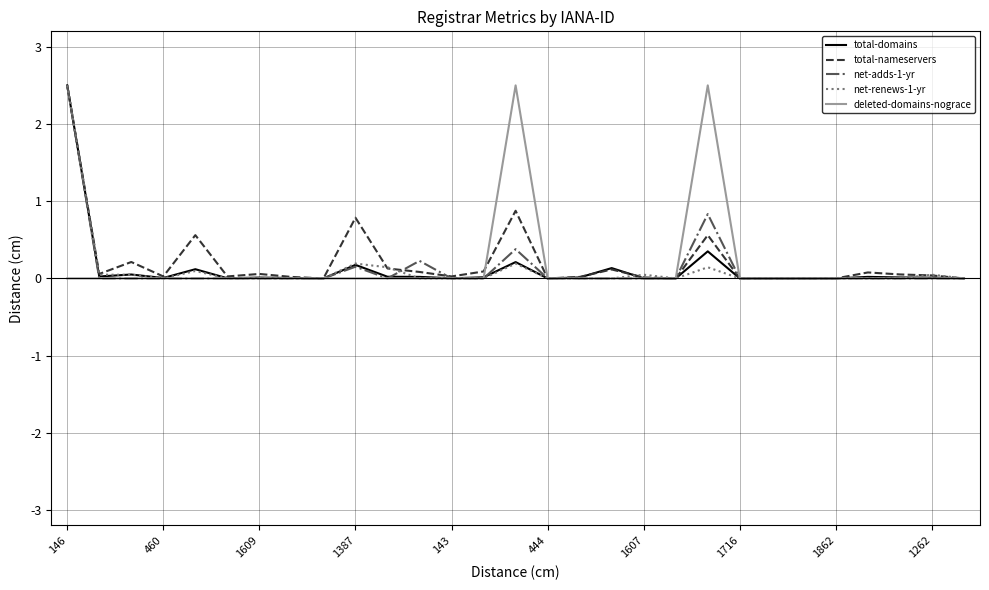

What is the maximum value for net-adds-1-yr?

2.5